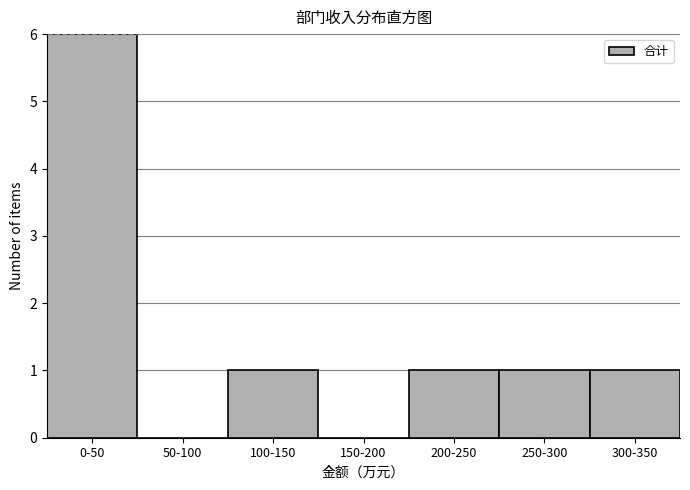

Reading right to left, list all the values displayed in this chart.

300-350=1	250-300=1	200-250=1	150-200=0	100-150=1	50-100=0	0-50=6